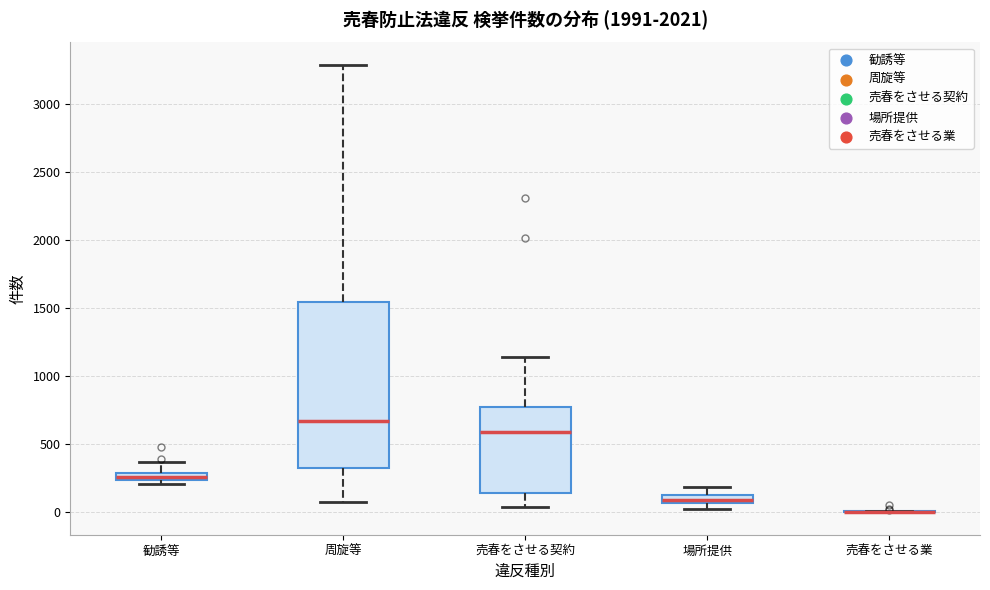

Comparing the boxes themselves (not the whiskers), which one is the tallest?

周旋等